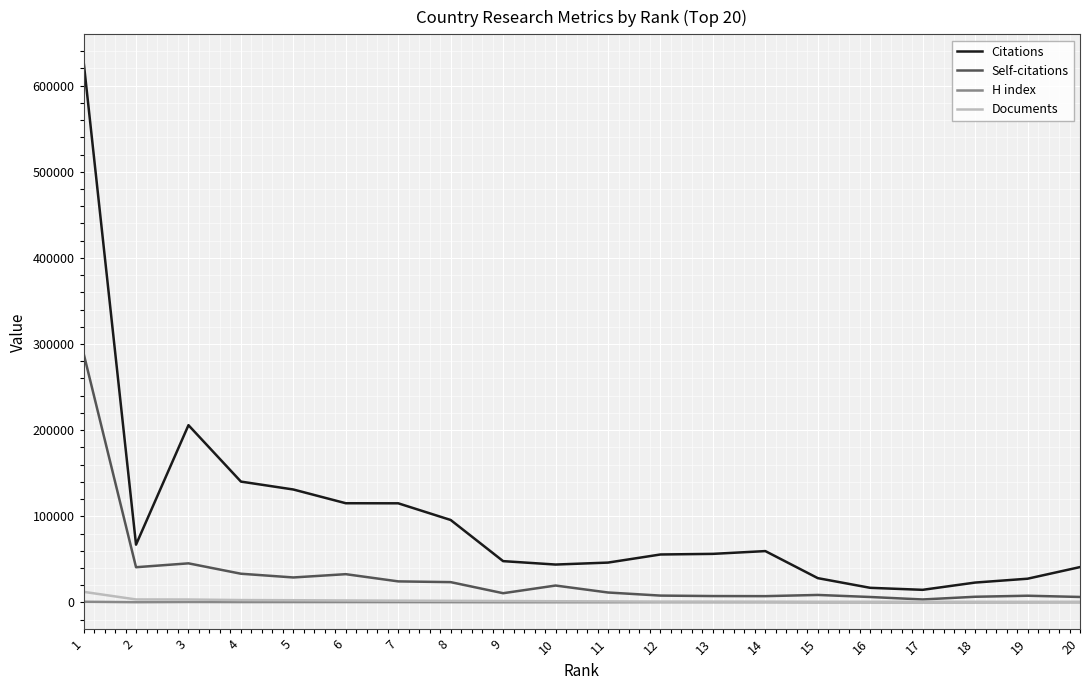

Which series has the largest range (max minus min)?

Citations